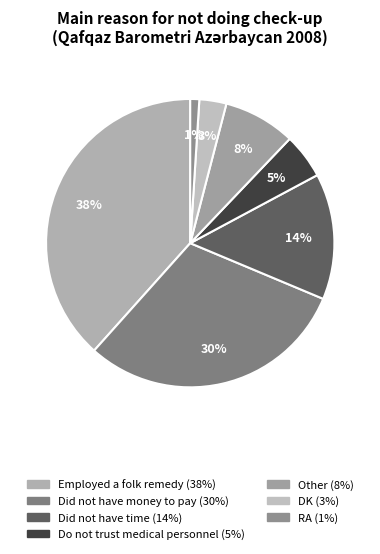

To the nearest percent, what is the average slice percentage?

14%